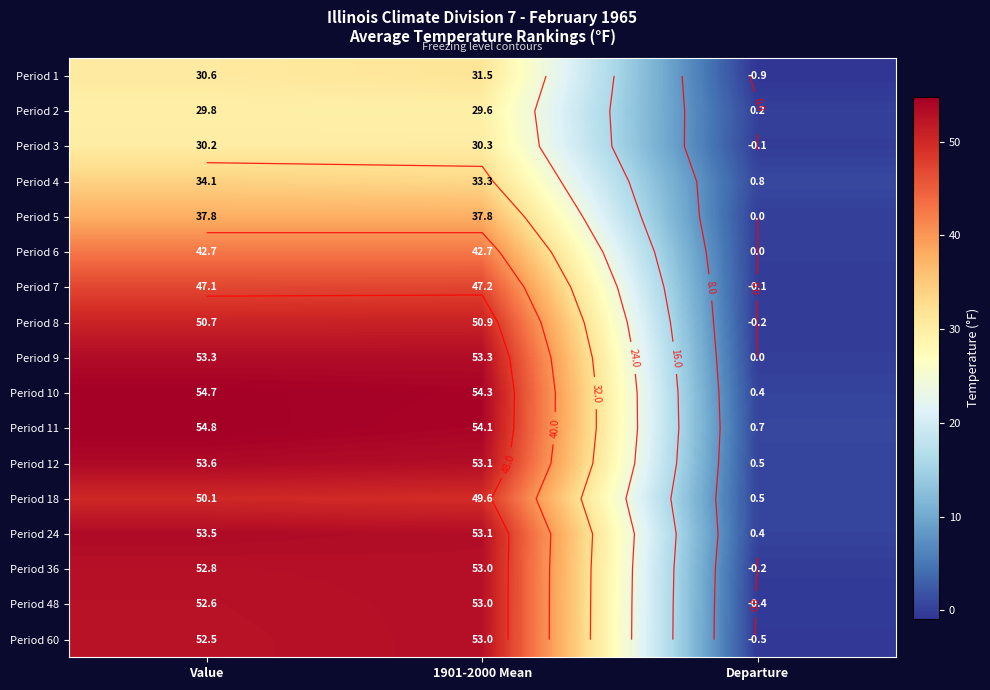

At which label does Period 2 reach its peak?

Value